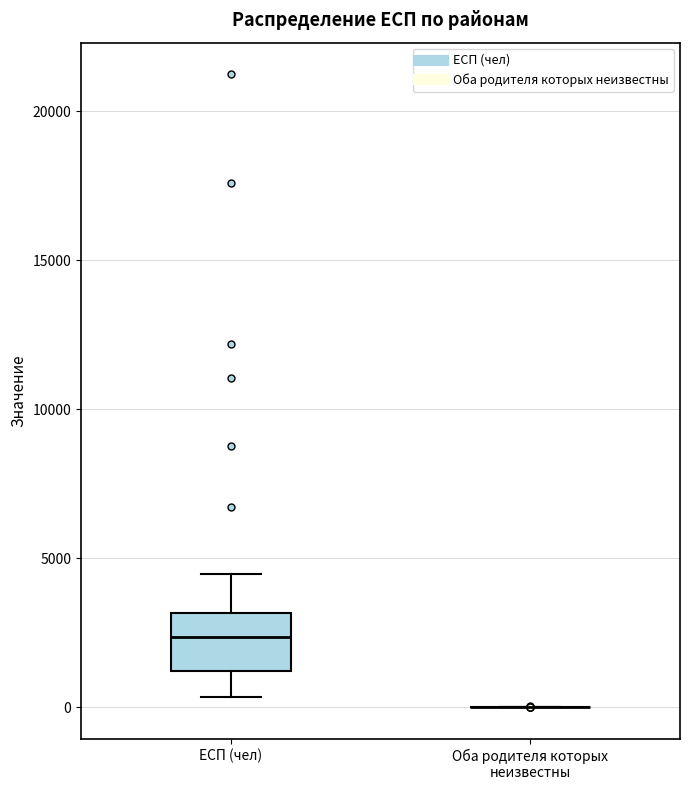

Where is the lower edge of the box for ЕСП (чел) on the y-axis? The values are not printed on the chart, so give them approximately, as read against the axis.

1000